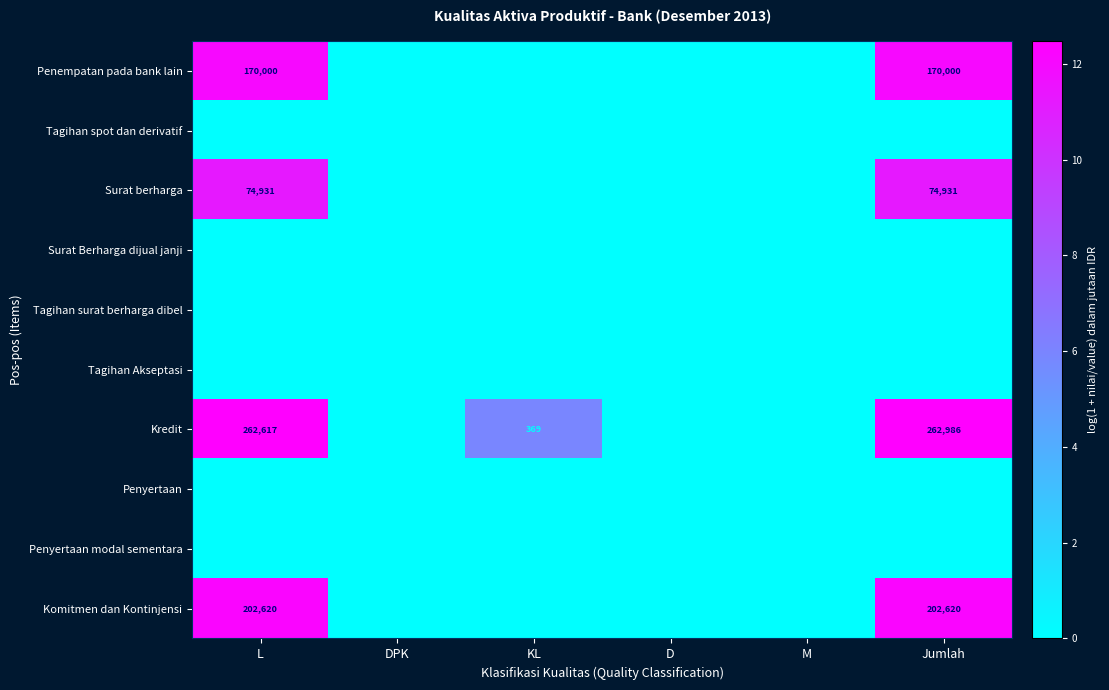

What is the greatest value displayed?

262986